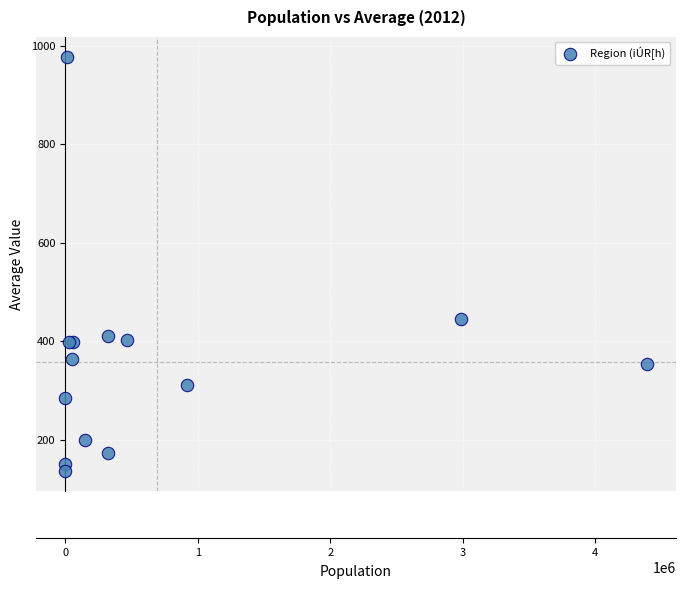

What Y value in the scatter plot is closest to 556?

446